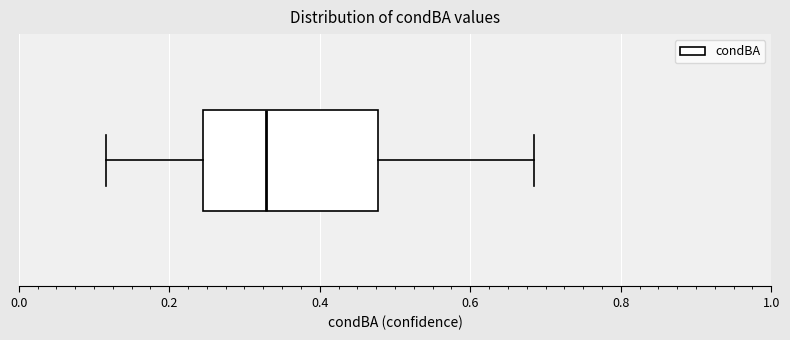

Transcribe this box plot: give where the median line is, the range the box spans, and where the two whiskers end, as read against the x-axis. The values are not printed on the chart, so give them approximately, as read against the axis.

median 0.32, box 0.24 to 0.48, whiskers 0.12 to 0.68